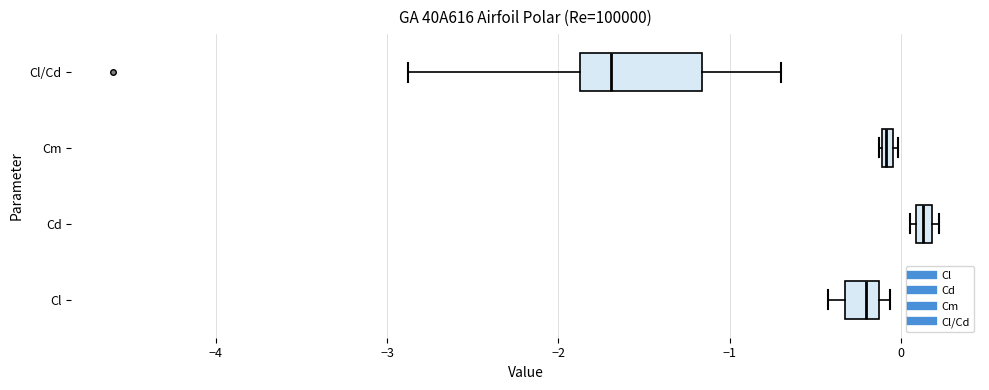

Which box is the widest, from its left edge to its right edge?

Cl/Cd